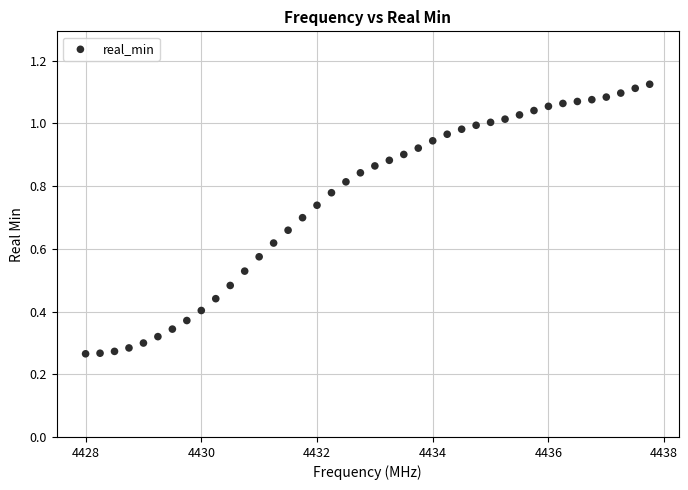

What is the range of X values (max minus min)?

9.8